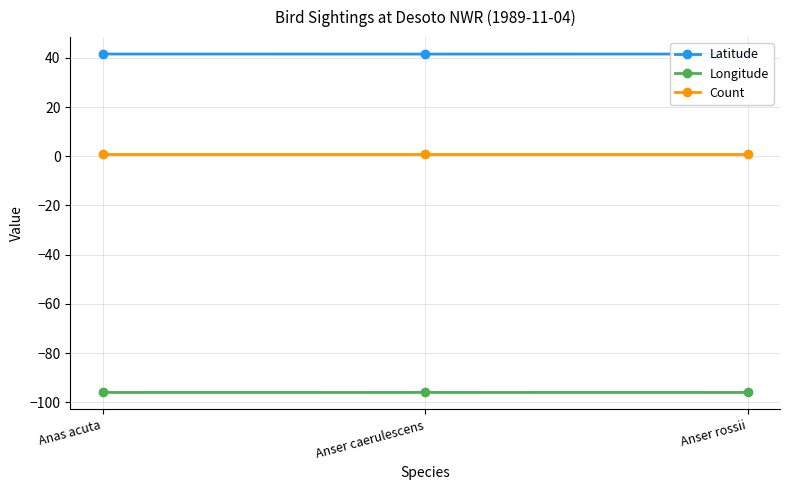

What position from the left is Anser caerulescens?

2